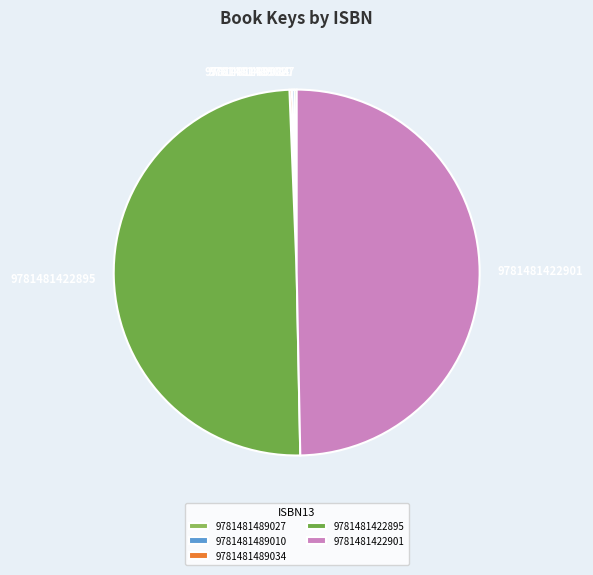

True or false: 9781481422895 accounts for 50% of the total.

True